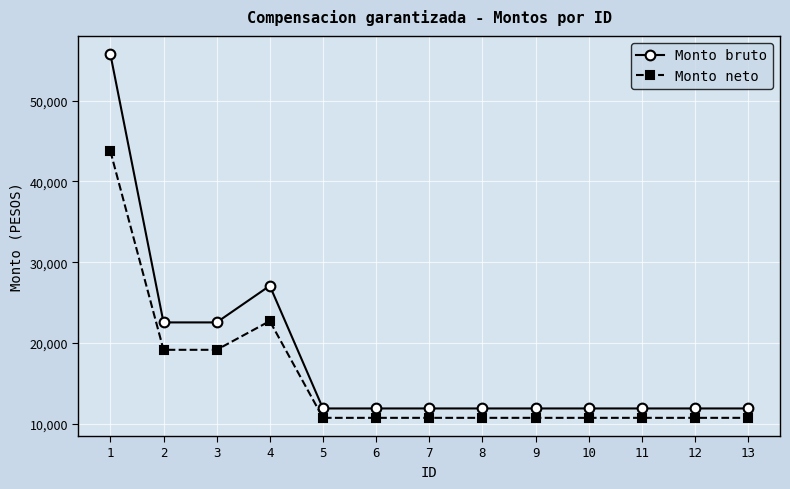

True or false: Monto neto and Monto bruto intersect in this chart.

False